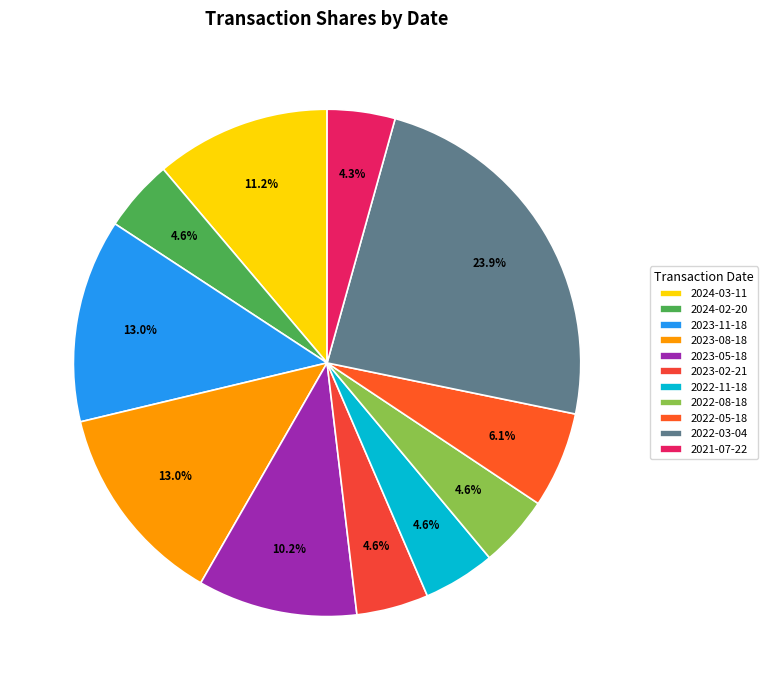

The 2022-05-18 slice represents 6% of the pie. True or false?

True